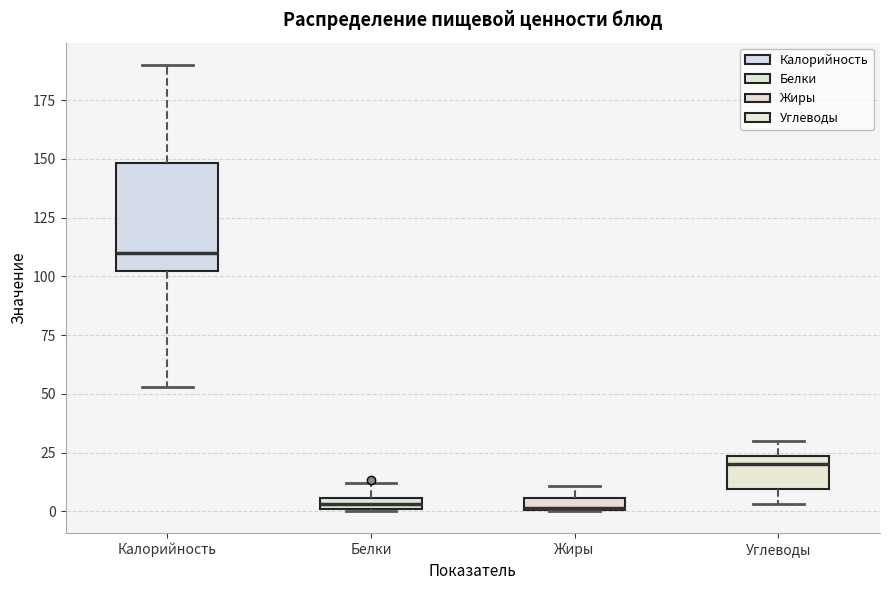

Which box is the tallest, from its lower edge to its upper edge?

Калорийность